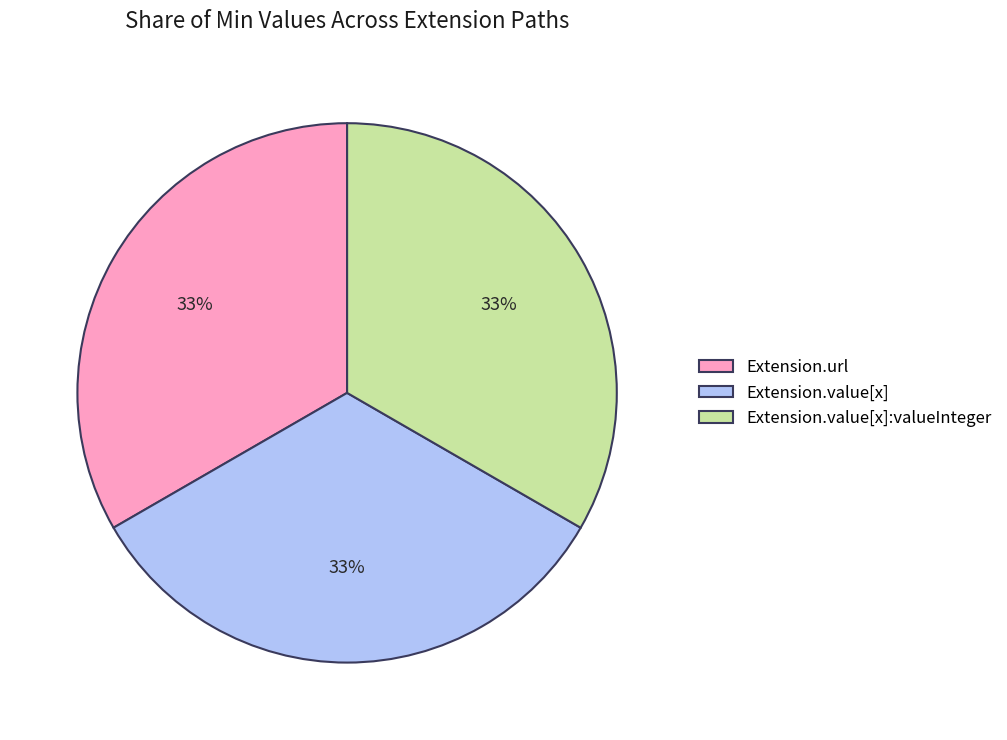

Do Extension.value[x]:valueInteger and Extension.value[x] together represent more than half of the pie?

Yes